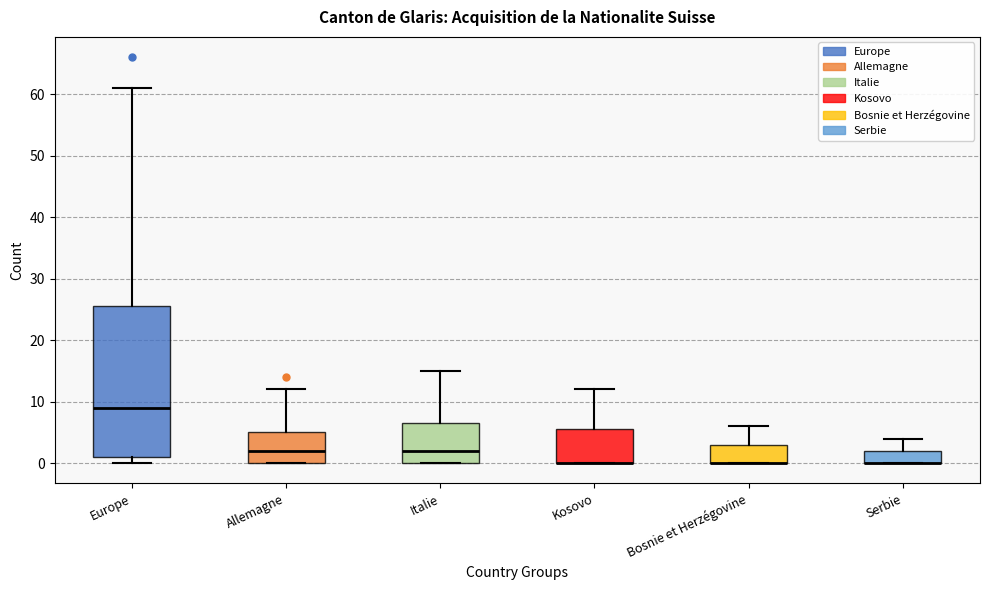

Reading left to right, read every box against the y-axis: the position of its median line, the range the box covers, and the ends of its whiskers. The values are not printed on the chart, so give them approximately, as read against the axis.

Europe: median 9, box 1 to 26, whiskers 0 to 61
Allemagne: median 2, box 0 to 5, whiskers 0 to 12
Italie: median 2, box 0 to 7, whiskers 0 to 15
Kosovo: median 0 (drawn on the box's lower edge), box 0 to 6, whiskers 0 to 12
Bosnie et Herzégovine: median 0 (drawn on the box's lower edge), box 0 to 3, whiskers 0 to 6
Serbie: median 0 (drawn on the box's lower edge), box 0 to 2, whiskers 0 to 4